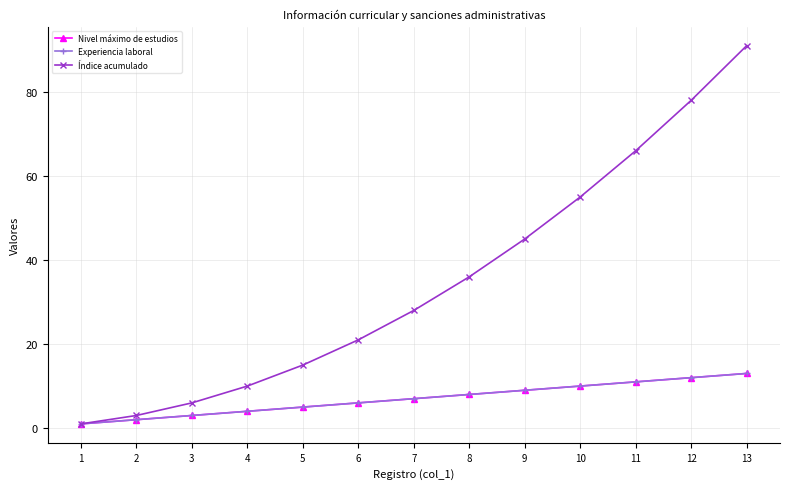

Is it true that Experiencia laboral equals 9 at 5?

False